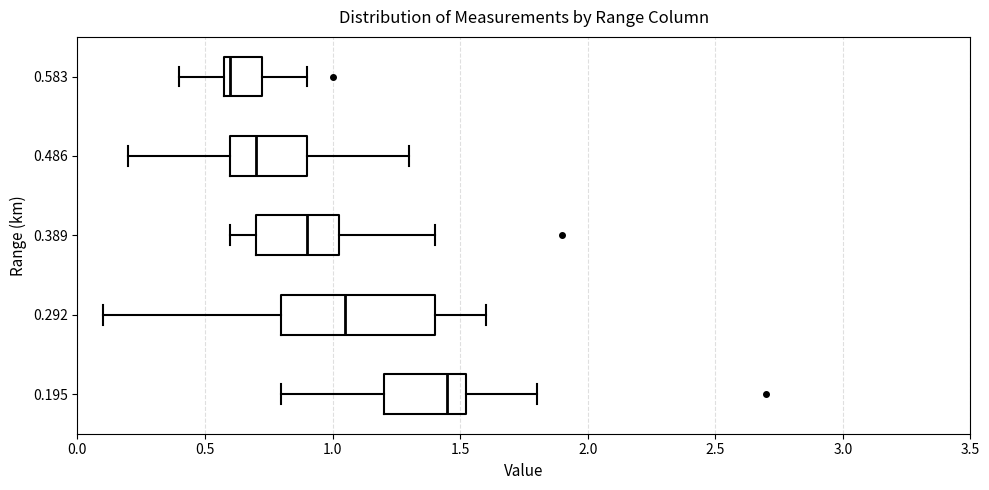

Reading bottom to top, transcribe this box plot: for each box, give where its median line is, the range the box spans, and where its two whiskers end, as read against the x-axis. The values are not printed on the chart, so give them approximately, as read against the axis.

0.195: median 1.45, box 1.20 to 1.55, whiskers 0.80 to 1.80
0.292: median 1.05, box 0.80 to 1.40, whiskers 0.10 to 1.60
0.389: median 0.90, box 0.70 to 1.05, whiskers 0.60 to 1.40
0.486: median 0.70, box 0.60 to 0.90, whiskers 0.20 to 1.30
0.583: median 0.60 (just right of the box's left edge), box 0.60 to 0.75, whiskers 0.40 to 0.90